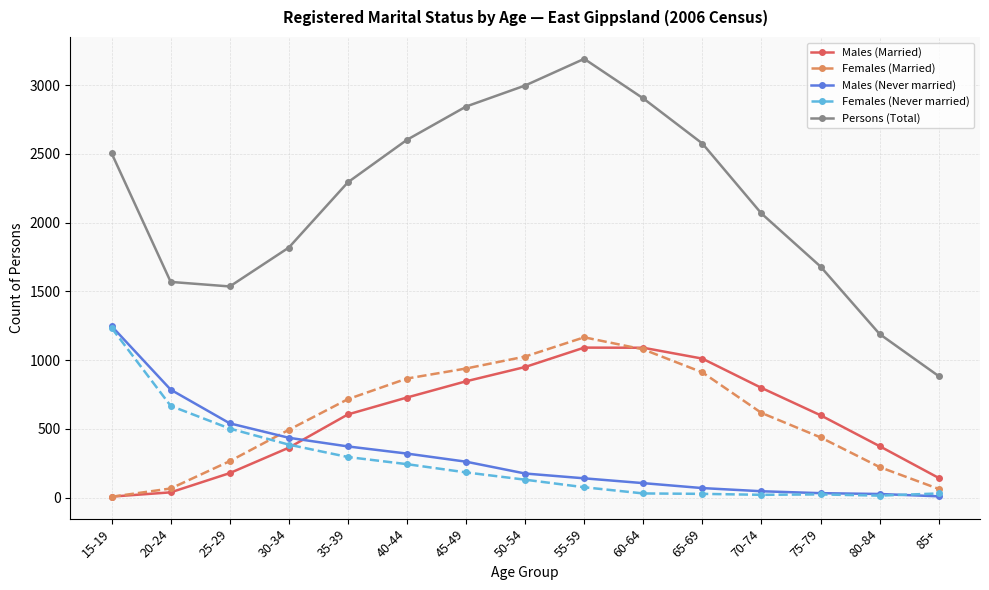

What is the lowest value of the Females (Married) series?

6